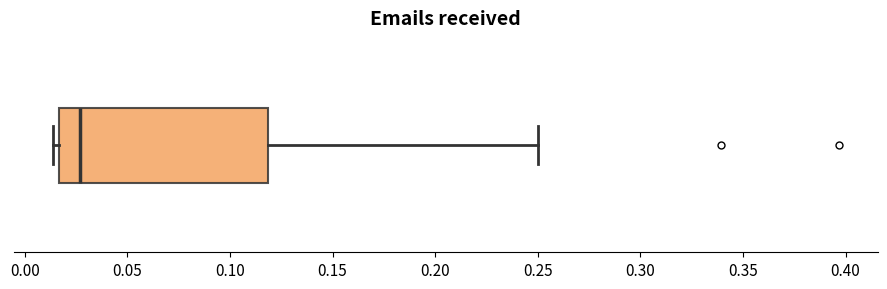

Transcribe this box plot: give where the median line is, the range the box spans, and where the two whiskers end, as read against the x-axis. The values are not printed on the chart, so give them approximately, as read against the axis.

median 0.025, box 0.015 to 0.120, whiskers 0.015 (just left of the box's left edge) to 0.250